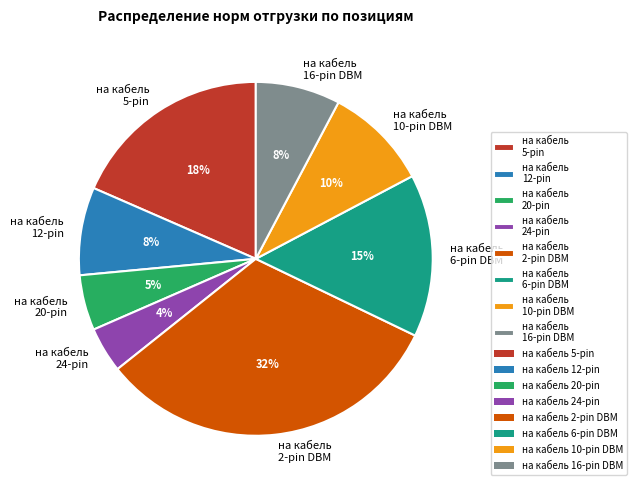

Is there any slice that represents more than half of the pie?

No